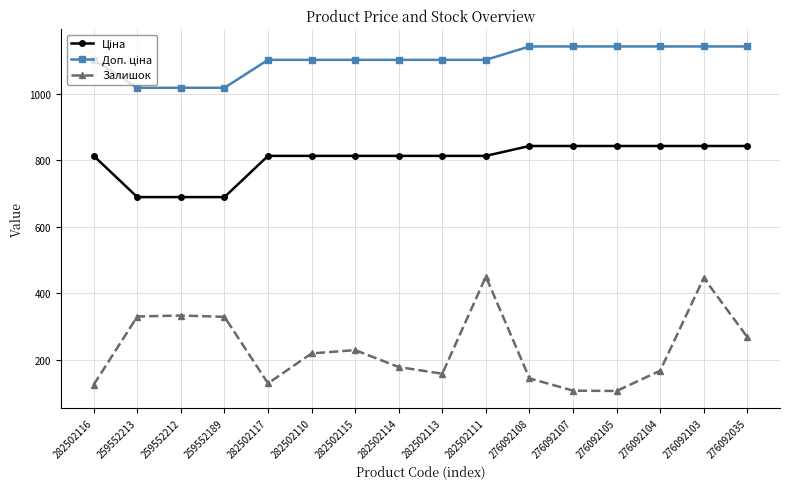

The value of Залишок at 276092107 is 107.0. True or false?

True